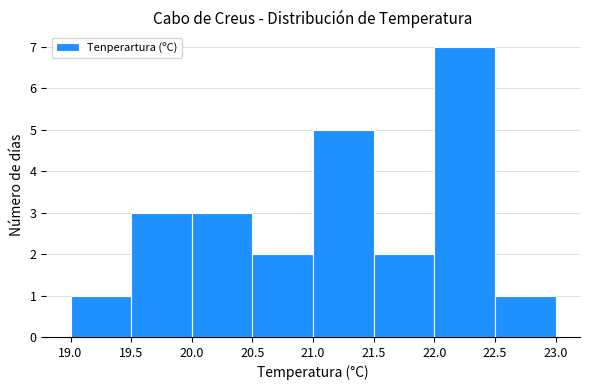

Over which range of the x-axis is the bar tallest?

22.0 to 22.5